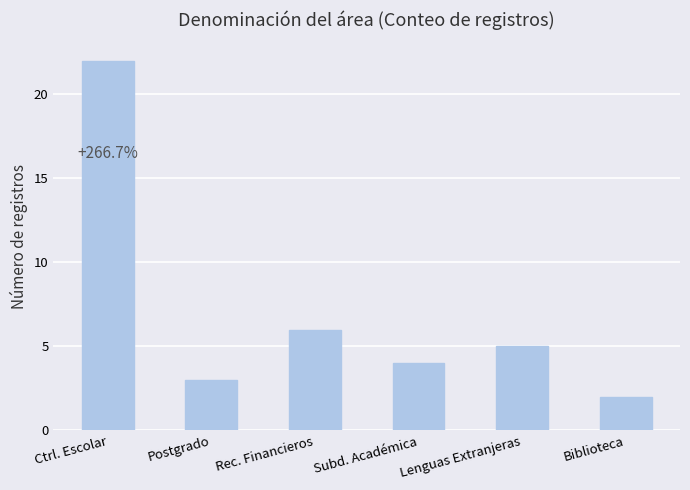

How many categories are shown in the chart?

6